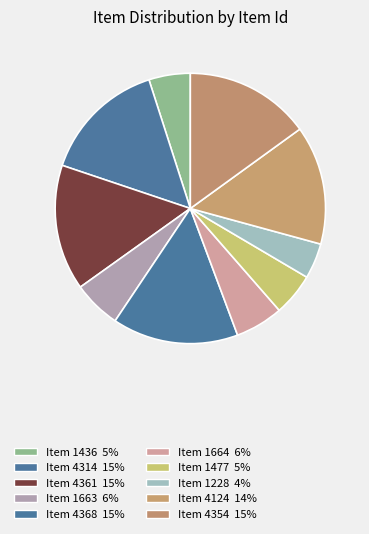

Count the number of slices in the pie.

10